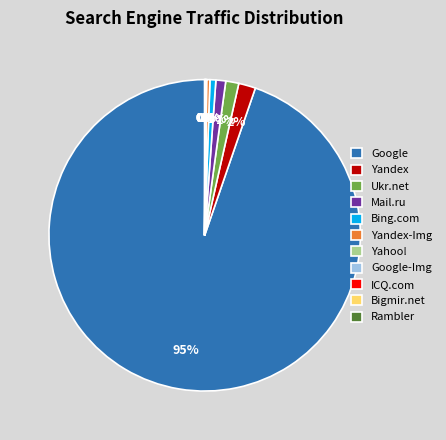

To the nearest percent, what is the difference between the largest and smallest slice percentages?

95%